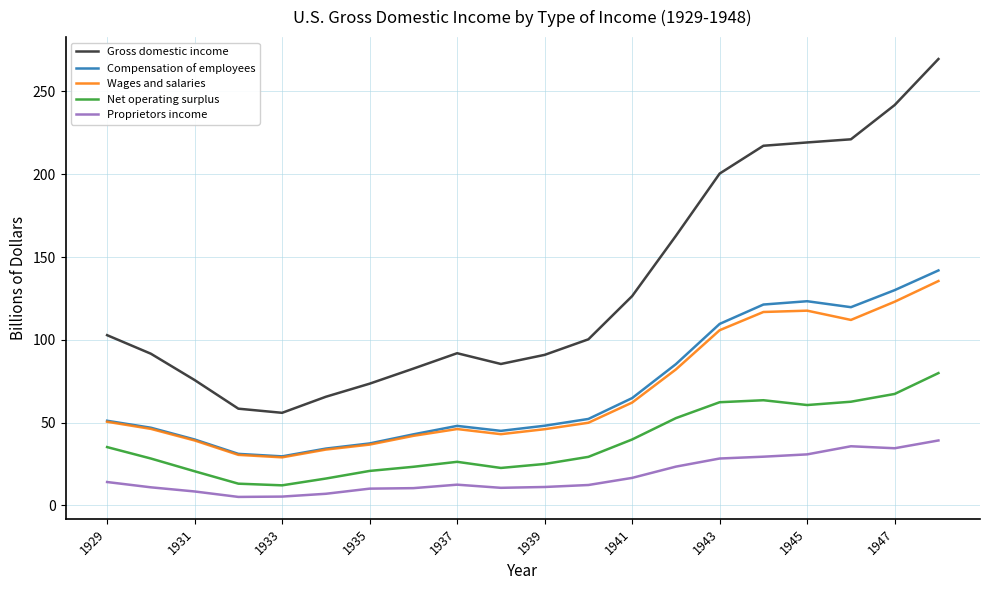

True or false: Compensation of employees and Net operating surplus intersect in this chart.

False